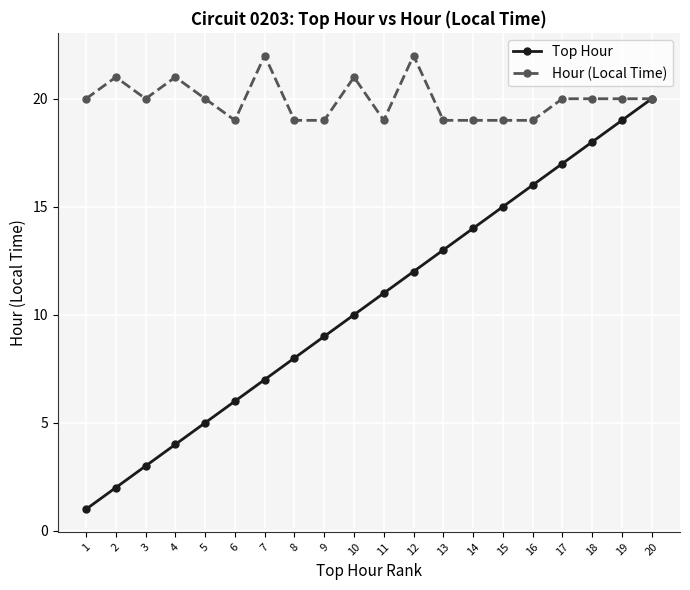

True or false: Top Hour has more than 1 points higher than both neighbors.

False